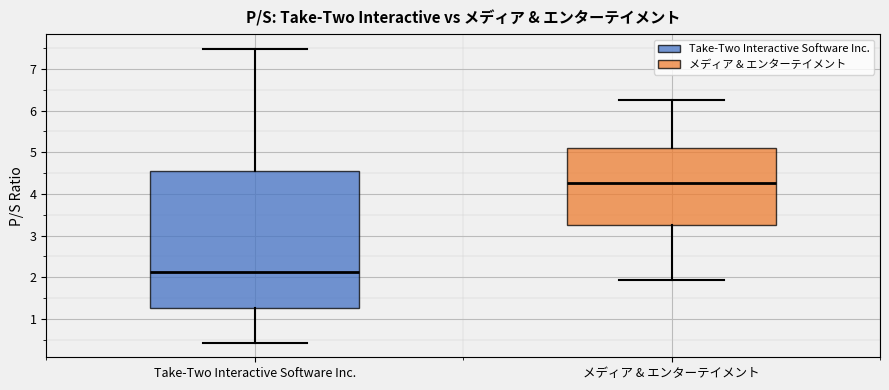

Where does the median line of the box for メディア & エンターテイメント sit on the y-axis? The values are not printed on the chart, so give them approximately, as read against the axis.

4.3